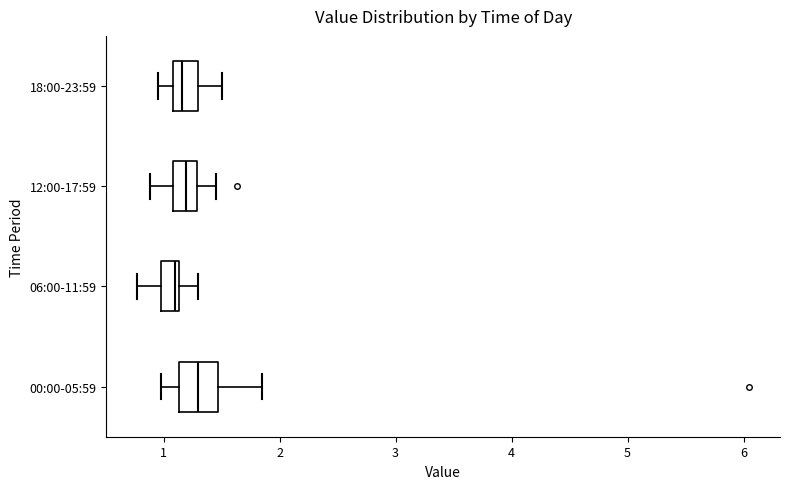

Where does the left whisker of the box for 18:00-23:59 end on the x-axis? The values are not printed on the chart, so give them approximately, as read against the axis.

1.0